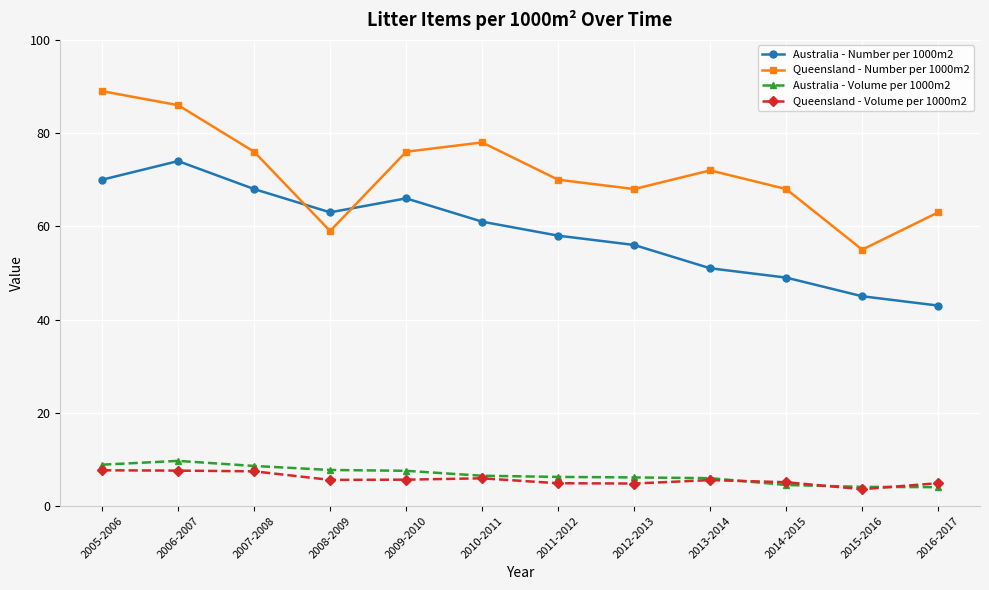

The value of Queensland - Number per 1000m2 at 2007-2008 is 102.7. True or false?

False